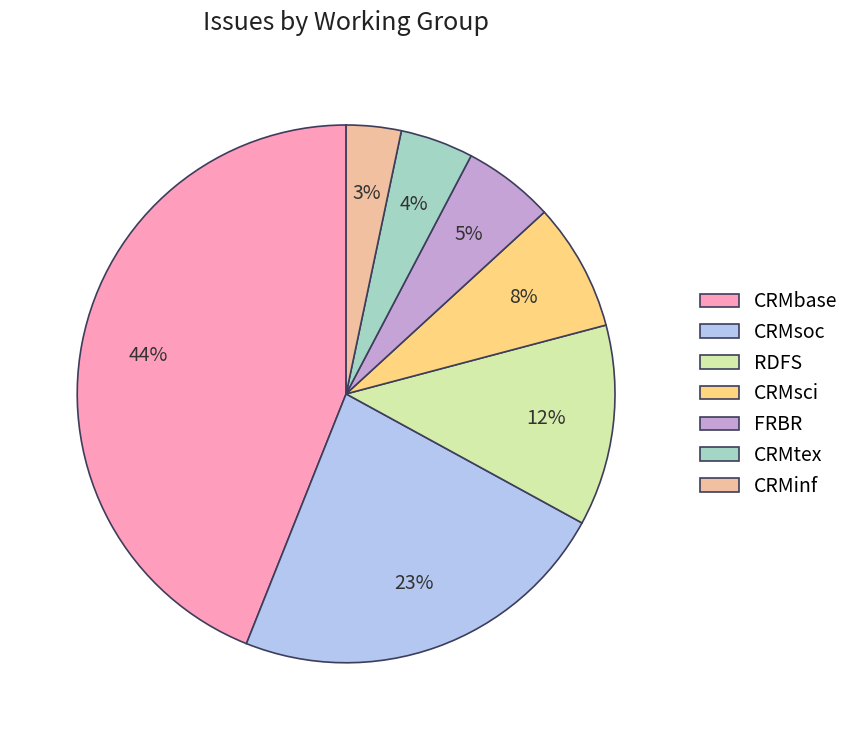

Is CRMsci the majority of the pie?

No